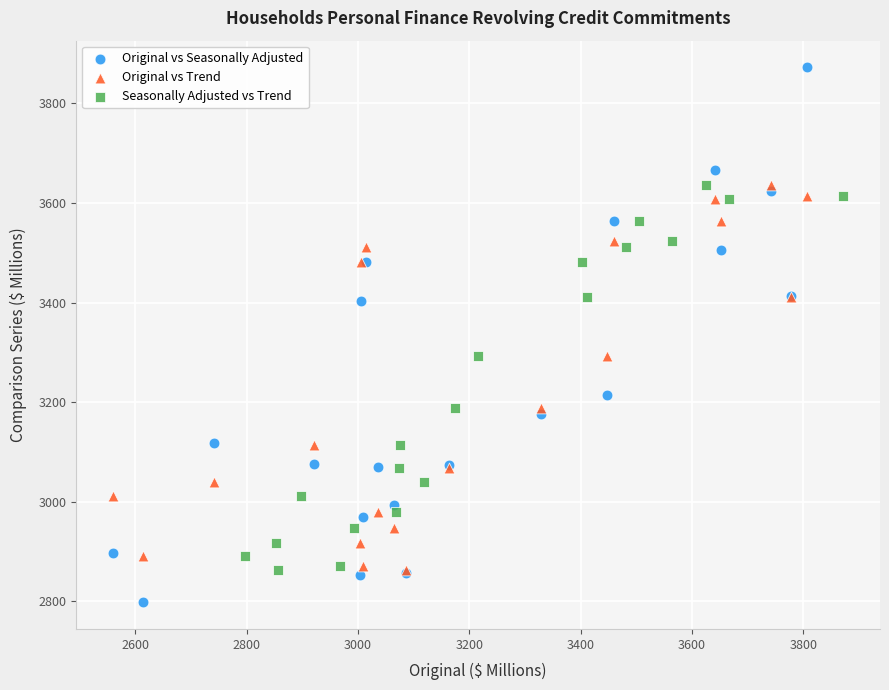

Which series has the widest spread of Y values?

Original vs Seasonally Adjusted